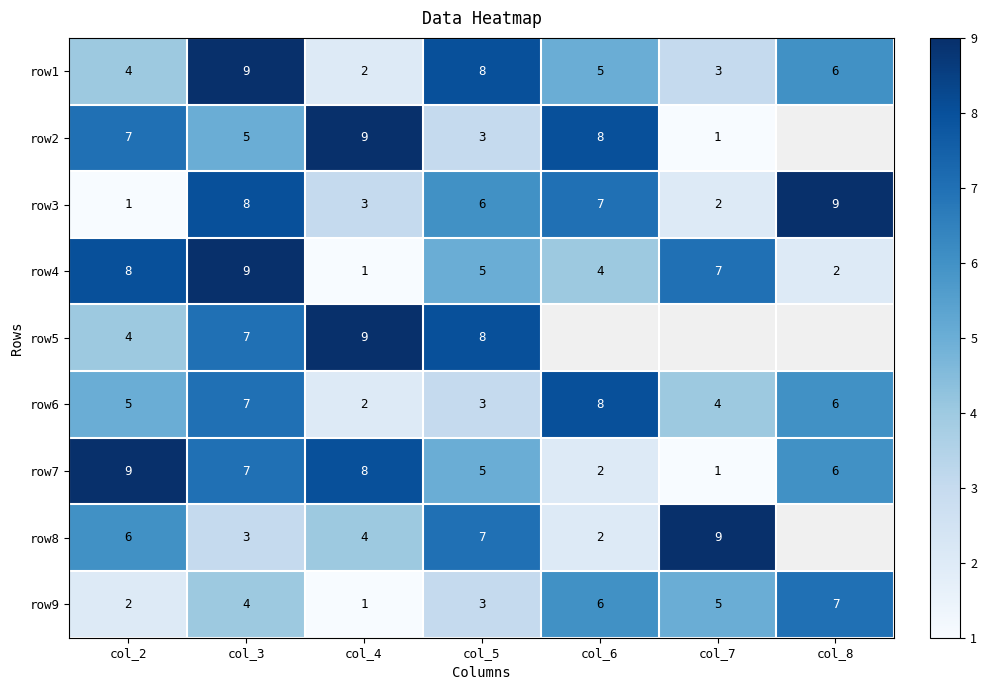

What is the spread (max minus min) of values at col_4?

8